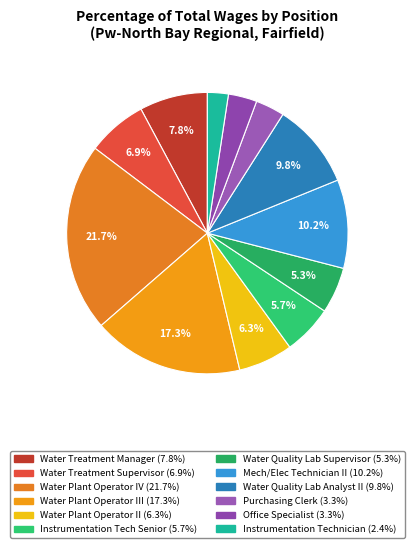

How many segments does this pie chart have?

12